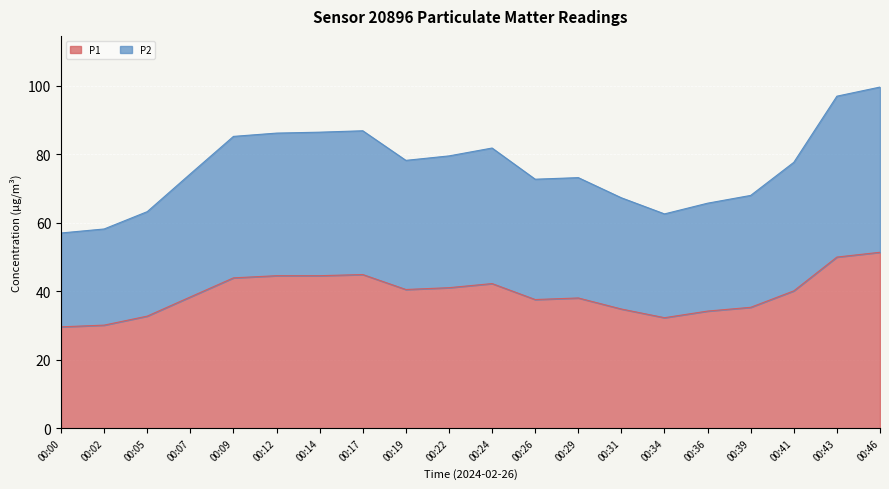

What is the greatest value displayed?

99.6